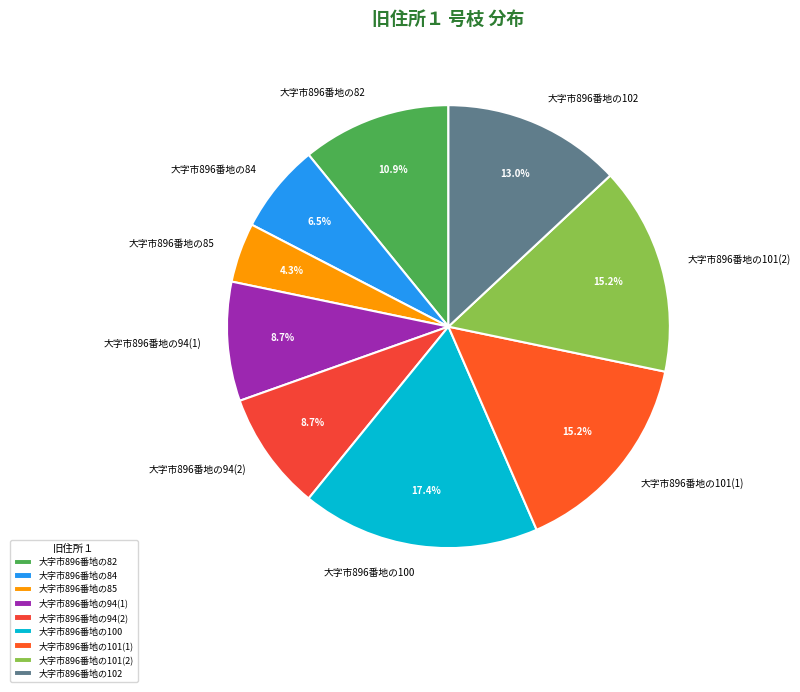

The 大字市896番地の102 slice represents 3% of the pie. True or false?

False